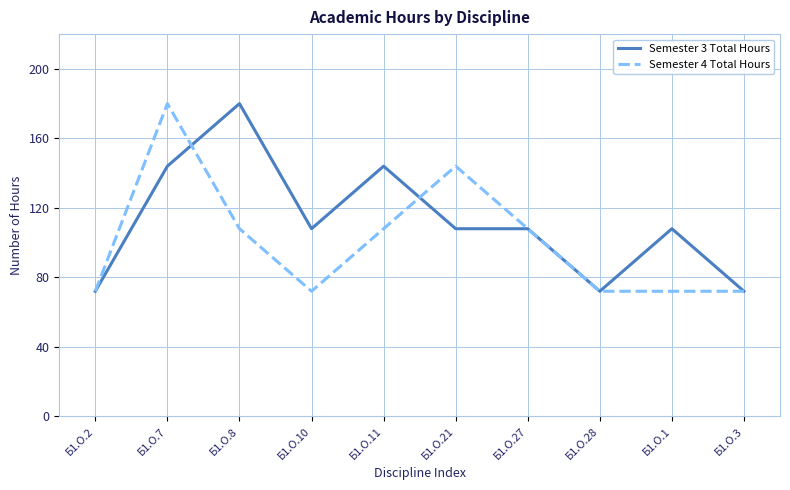

What is the average value of the Semester 4 Total Hours series?

101